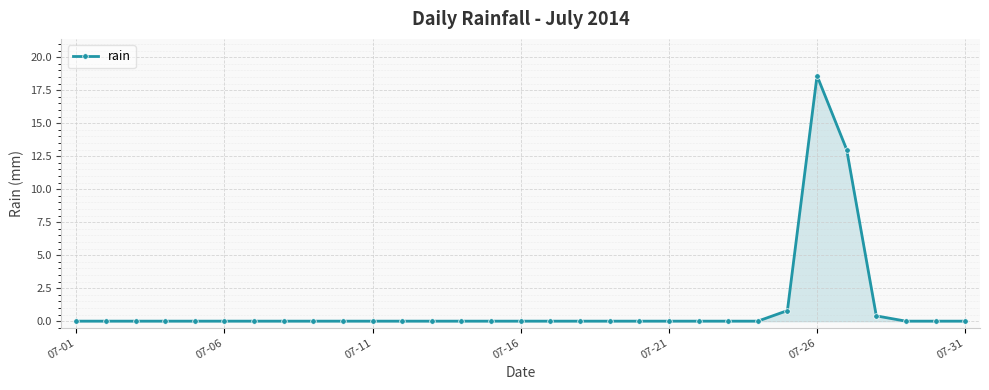

True or false: there are more than 0 points higher than both neighbors.

True